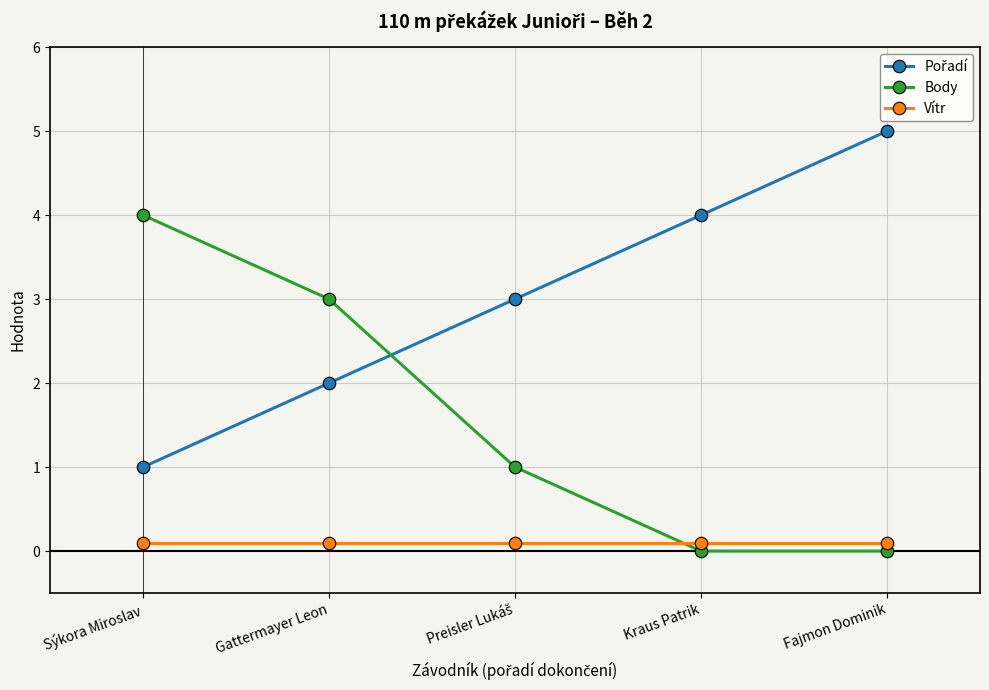

Is it true that Body equals 5.3 at Sýkora Miroslav?

False